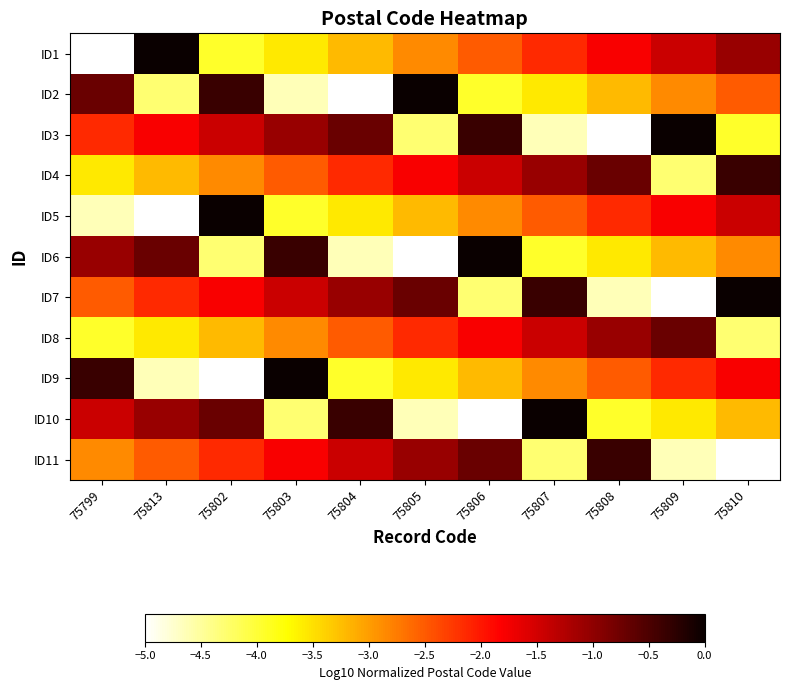

What is the total value across all series at 75806?

-26.1